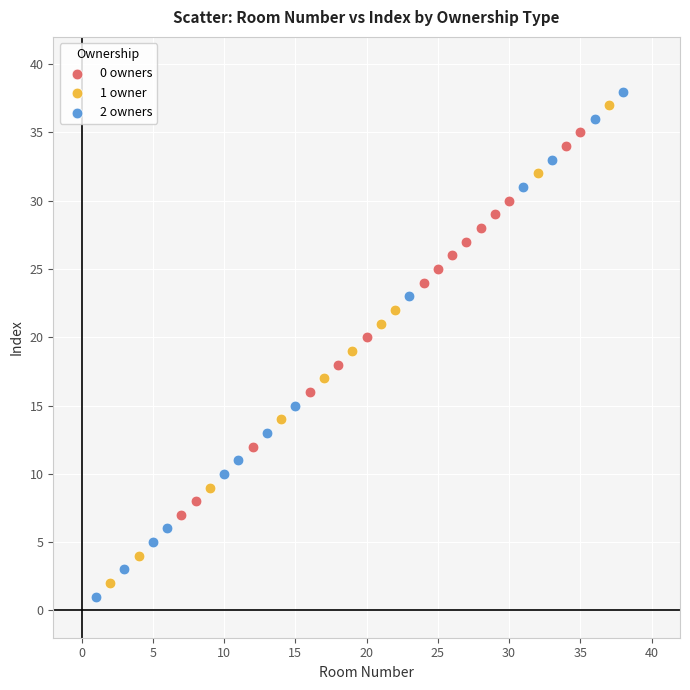

Which series has the widest spread of Y values?

2 owners